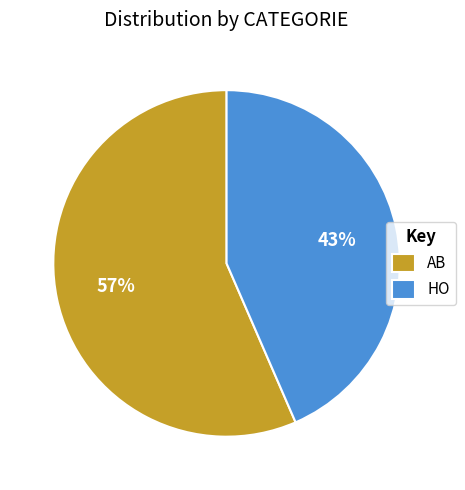

Do AB and HO together represent more than half of the pie?

Yes